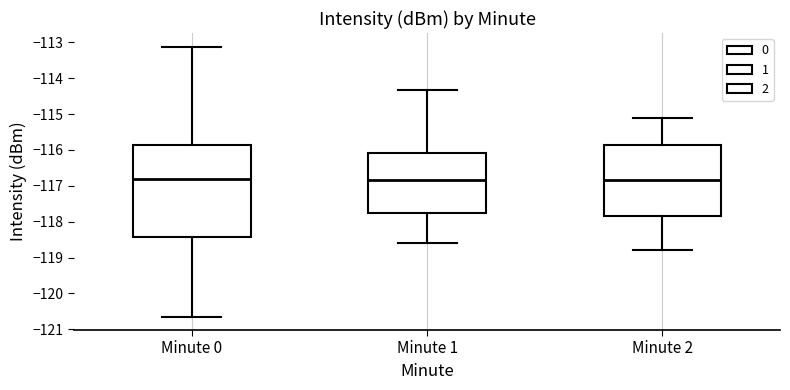

Where does the lower whisker of the box for Minute 0 end on the y-axis? The values are not printed on the chart, so give them approximately, as read against the axis.

-120.6